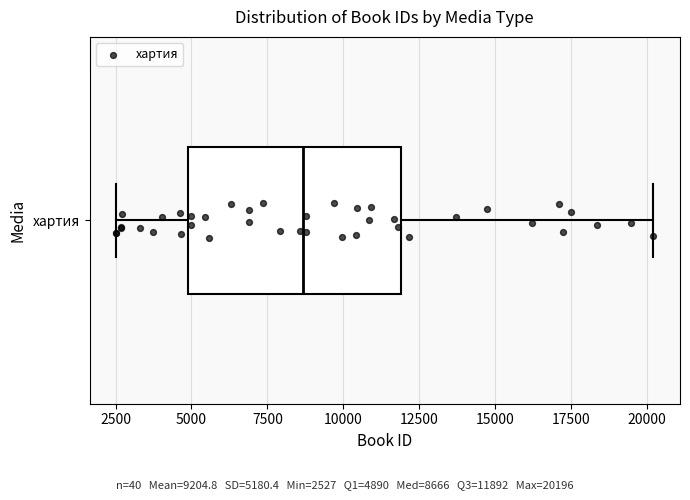

Read this box plot against the x-axis: the position of the median line, the range covered by the box, and the ends of both whiskers. The values are not printed on the chart, so give them approximately, as read against the axis.

median 8500, box 5000 to 12000, whiskers 2500 to 20000